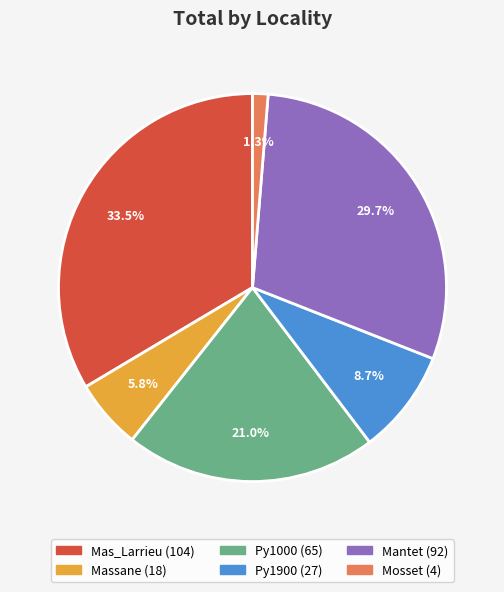

True or false: Mosset accounts for 1% of the total.

True